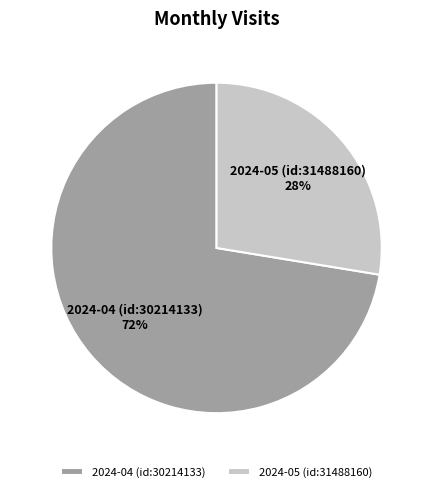

To the nearest percent, what portion does 2024-04 (id:30214133) represent?

72%